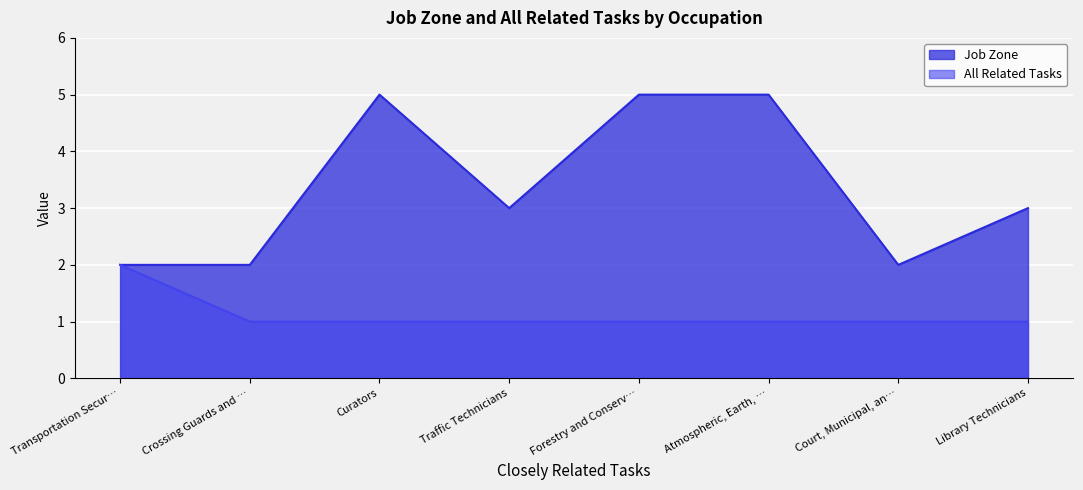

Rank the series by their average value, from lowest to highest.

All Related Tasks, Job Zone